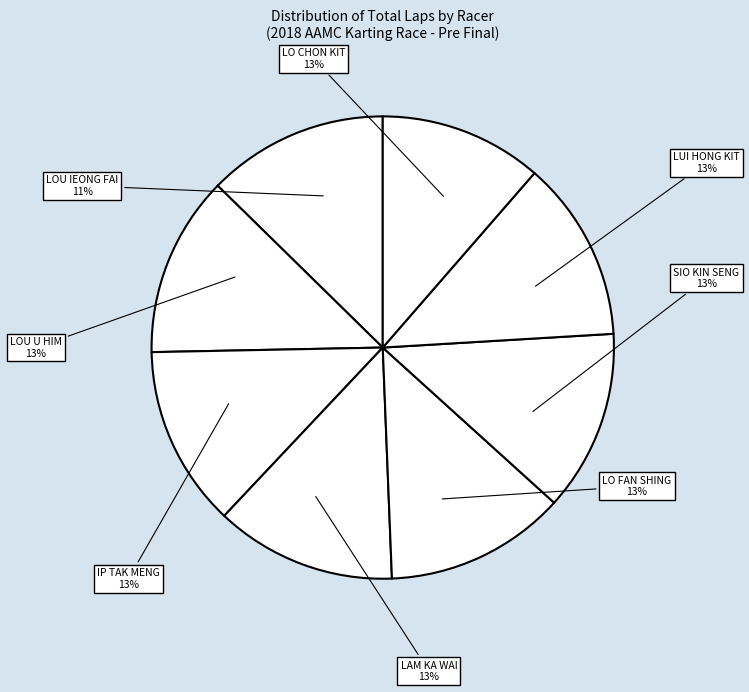

To the nearest percent, what portion does LO CHON KIT JOAO ALBERTO represent?

13%